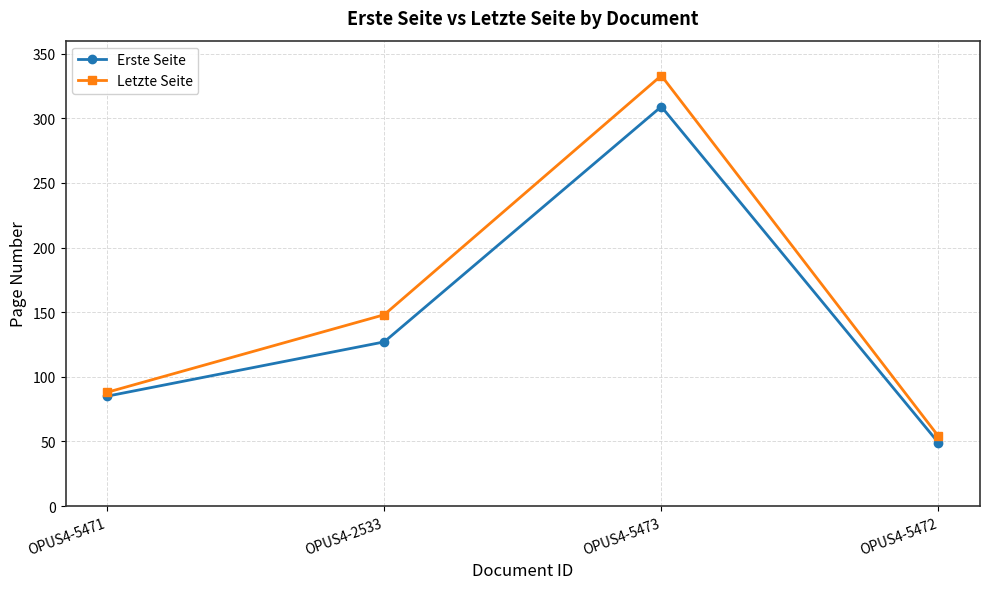

How many lines are shown in the chart?

2